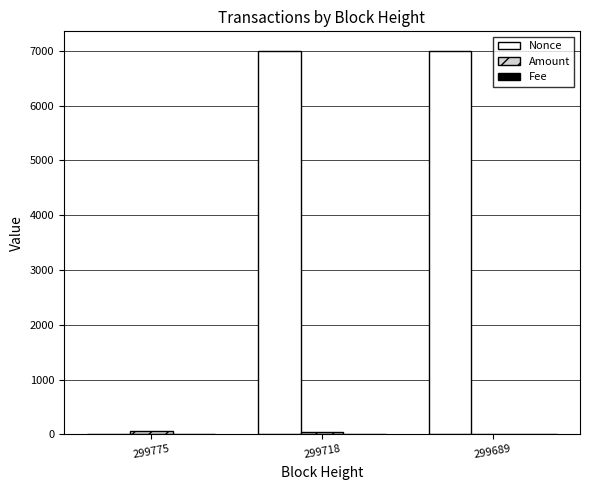

What is the maximum value for Nonce?

7003.0